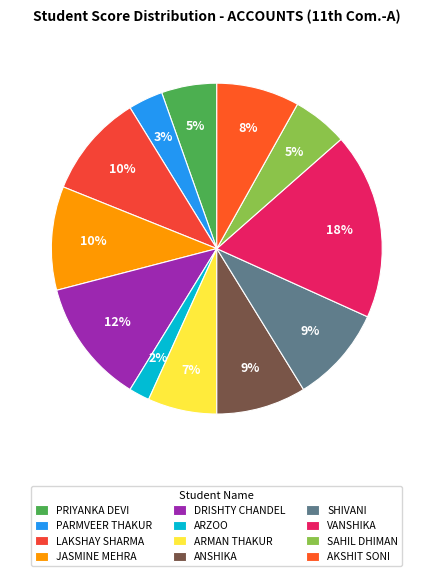

Which has a higher value, ARZOO or ANSHIKA?

ANSHIKA